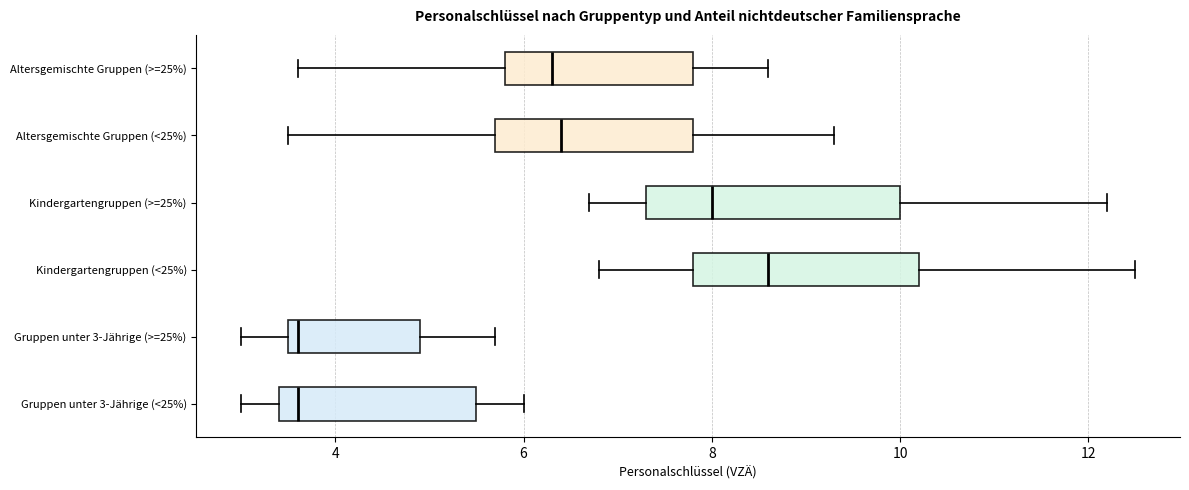

Comparing the boxes themselves (not the whiskers), which one is the widest?

Kindergartengruppen (>=25%)